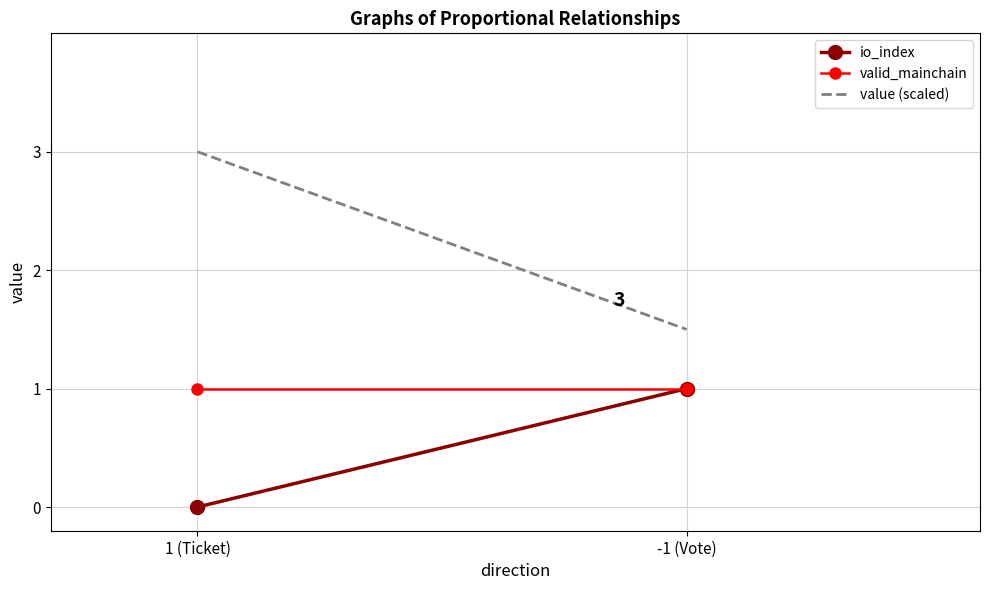

At which category is the sum across all series the highest?

1 (Ticket)